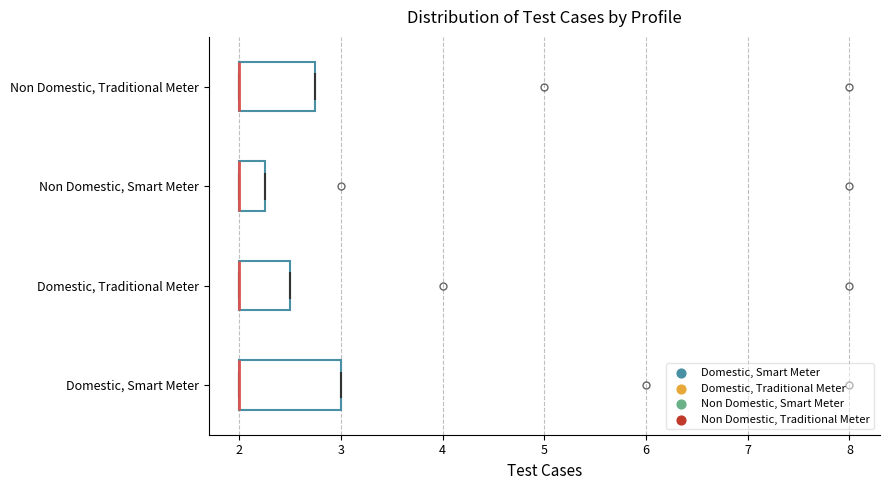

Reading bottom to top, transcribe this box plot: for each box, give where its median line is, the range the box spans, and where its two whiskers end, as read against the x-axis. The values are not printed on the chart, so give them approximately, as read against the axis.

Domestic, Smart Meter: median 2.0 (drawn on the box's left edge), box 2.0 to 3.0, whiskers 2.0 to 3.0
Domestic, Traditional Meter: median 2.0 (drawn on the box's left edge), box 2.0 to 2.5, whiskers 2.0 to 2.5
Non Domestic, Smart Meter: median 2.0 (drawn on the box's left edge), box 2.0 to 2.3, whiskers 2.0 to 2.3
Non Domestic, Traditional Meter: median 2.0 (drawn on the box's left edge), box 2.0 to 2.8, whiskers 2.0 to 2.8